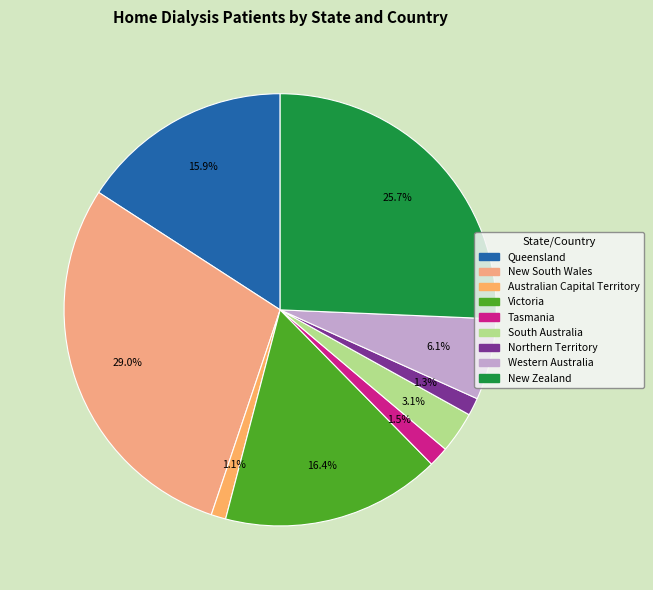

How many slices are in this pie chart?

9